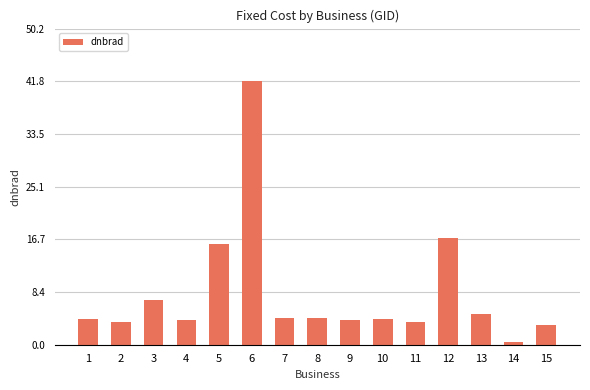

What is the smallest value displayed?

0.4